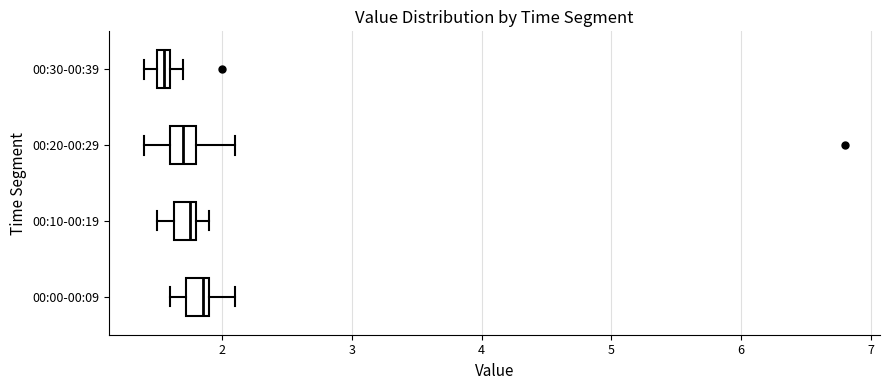

Where is the right edge of the box for 00:00-00:09 on the x-axis? The values are not printed on the chart, so give them approximately, as read against the axis.

1.9